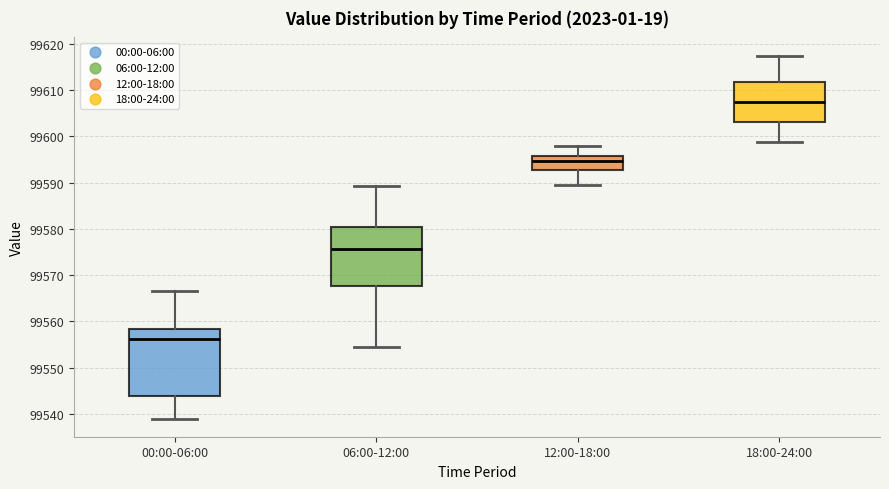

Reading left to right, read every box against the y-axis: the position of its median line, the range the box covers, and the ends of its whiskers. The values are not printed on the chart, so give them approximately, as read against the axis.

00:00-06:00: median 99556, box 99544 to 99558, whiskers 99539 to 99567
06:00-12:00: median 99576, box 99568 to 99580, whiskers 99554 to 99589
12:00-18:00: median 99595, box 99593 to 99596, whiskers 99590 to 99598
18:00-24:00: median 99608, box 99603 to 99612, whiskers 99599 to 99618